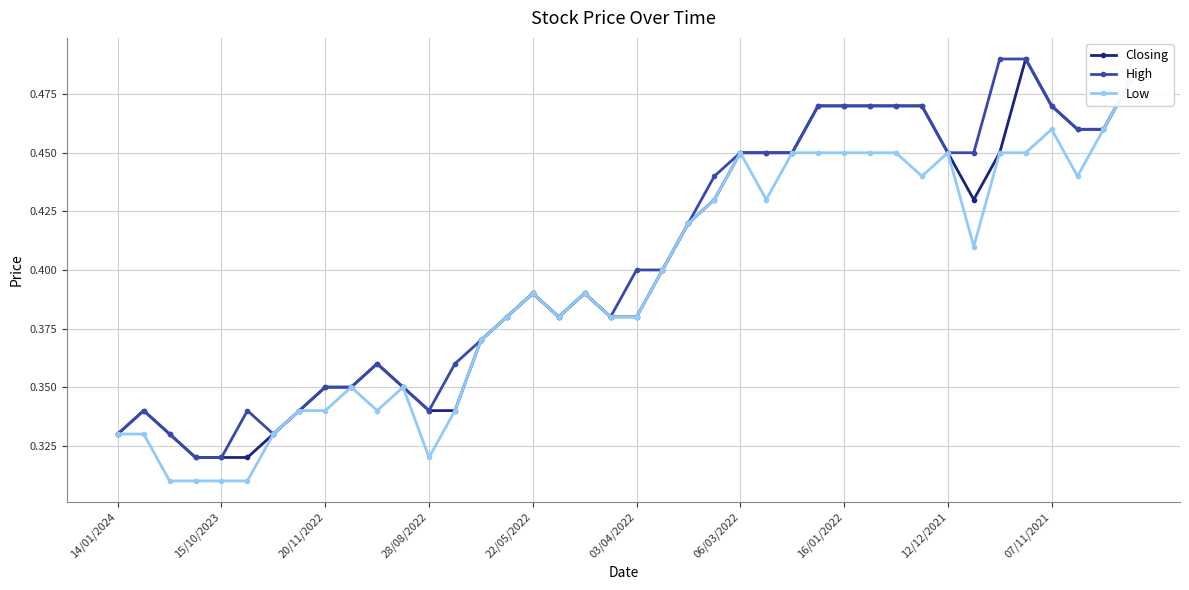

Which series has the largest range (max minus min)?

Closing